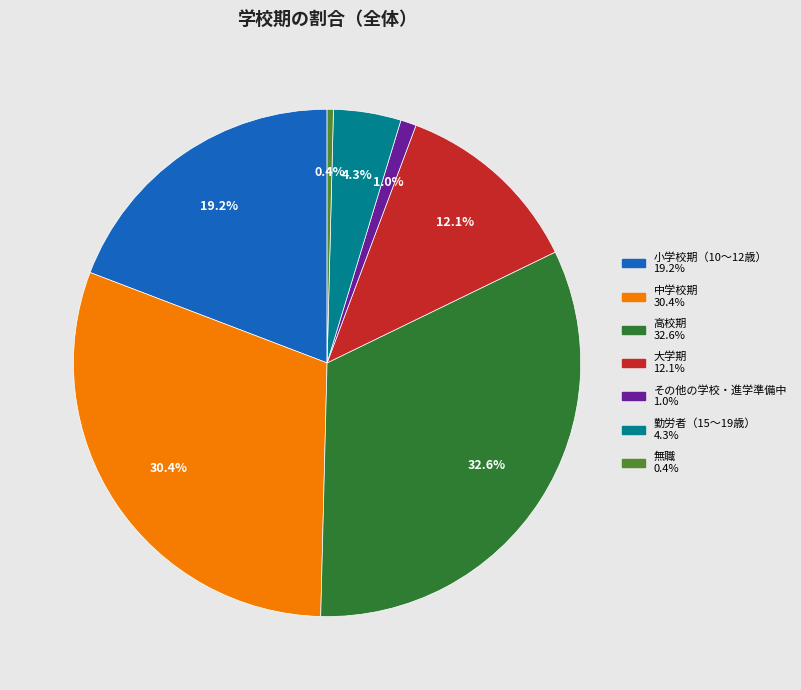

The 大学期 slice represents 22% of the pie. True or false?

False